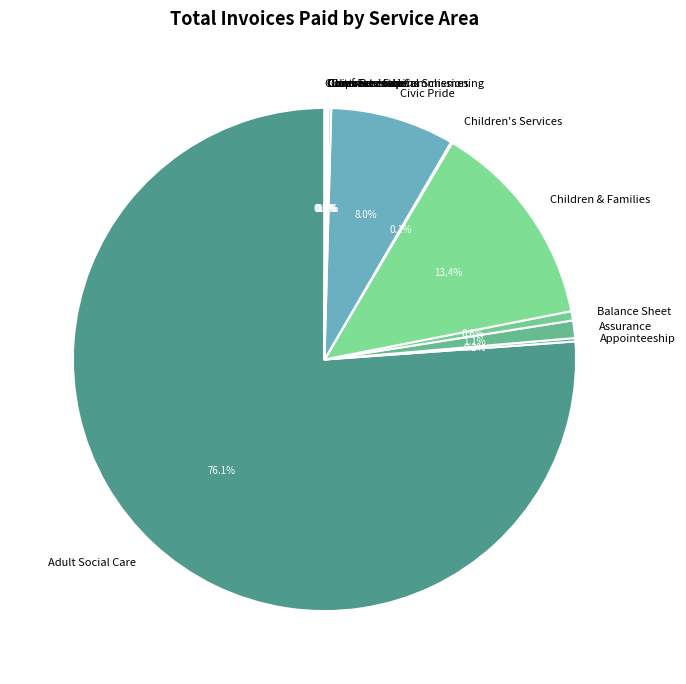

To the nearest percent, what is the combined percentage of Children & Families and Civic Pride?

21%